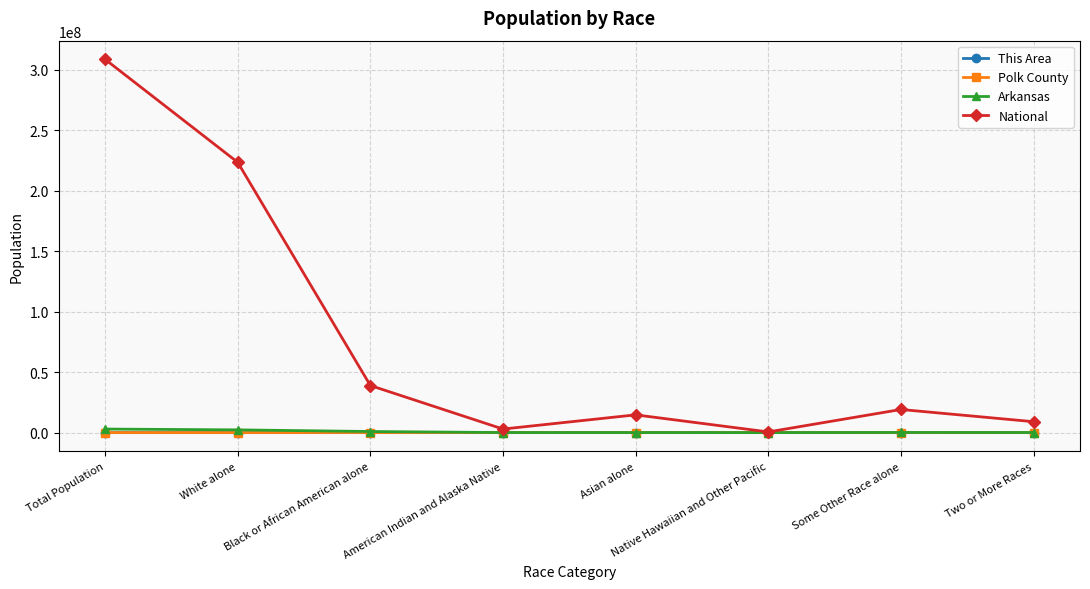

What is the approximate value of National at Black or African American alone, to the nearest 50?

38929300